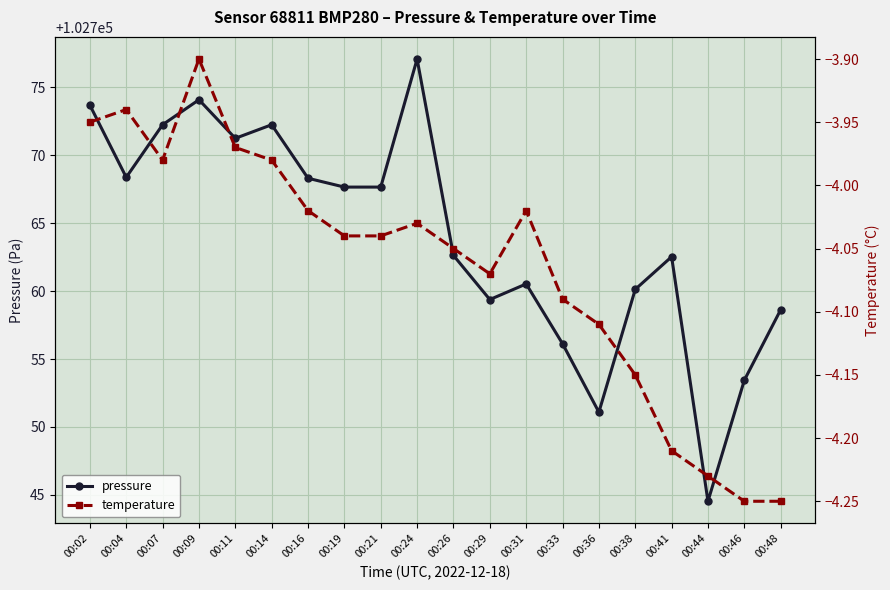

What is the difference between the temperature values at 00:44 and 00:02?

0.3